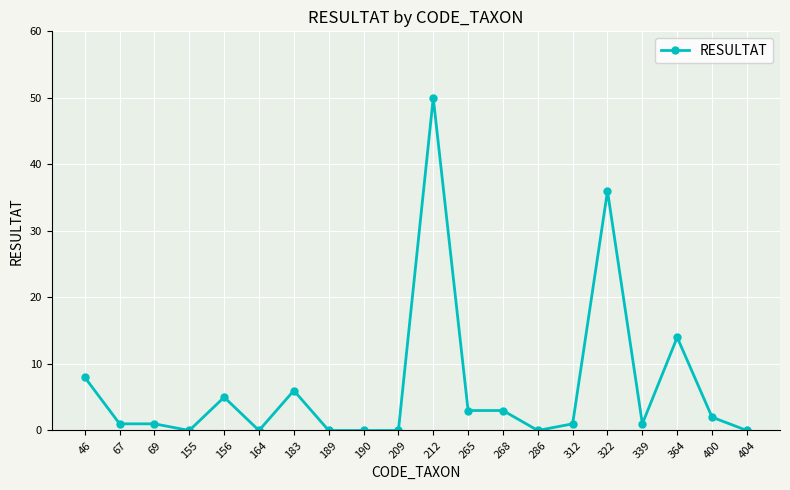

True or false: the data shows 4 at 400.

False